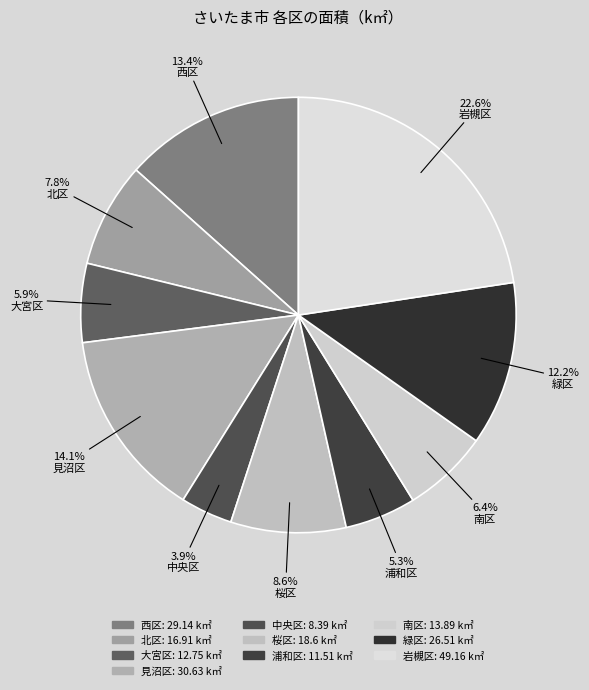

Which slice is the smallest?

中央区